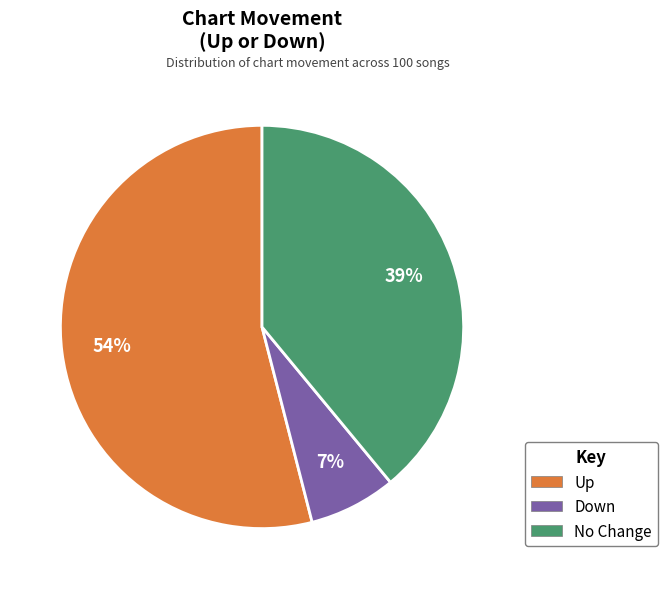

What is the smallest slice in the pie chart?

Down